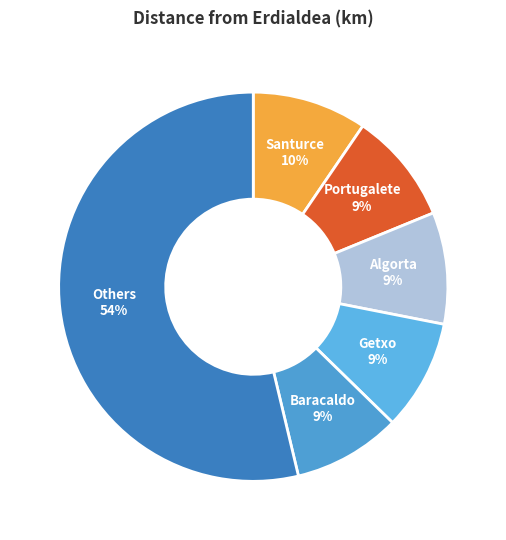

Which slice is the largest?

Others